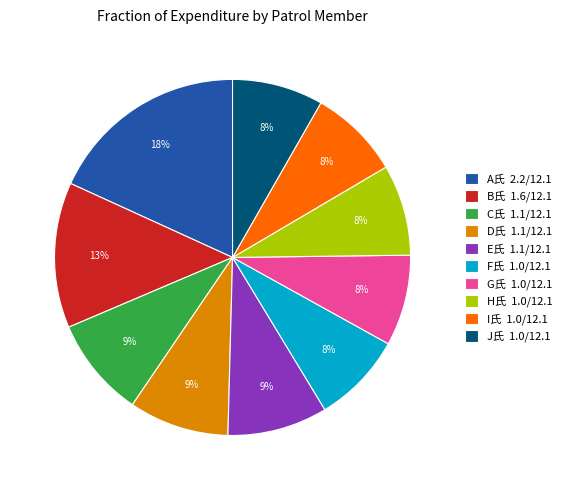

To the nearest percent, what is the average slice percentage?

10%